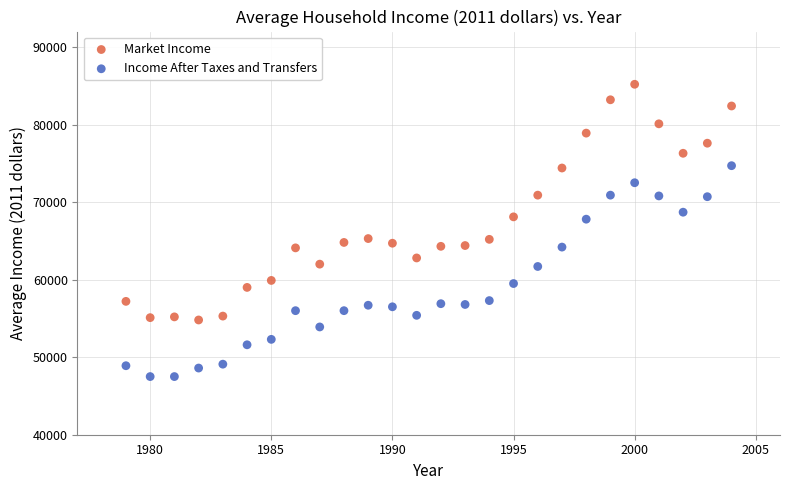

Which series contains the lowest Y value?

Income After Taxes and Transfers